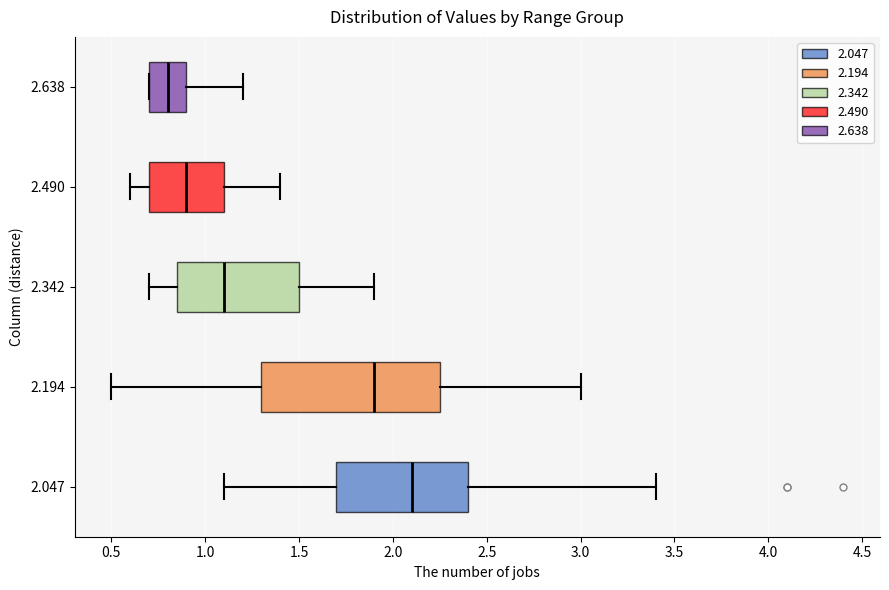

Reading bottom to top, transcribe this box plot: for each box, give where its median line is, the range the box spans, and where its two whiskers end, as read against the x-axis. The values are not printed on the chart, so give them approximately, as read against the axis.

2.047: median 2.10, box 1.70 to 2.40, whiskers 1.10 to 3.40
2.194: median 1.90, box 1.30 to 2.25, whiskers 0.50 to 3.00
2.342: median 1.10, box 0.85 to 1.50, whiskers 0.70 to 1.90
2.490: median 0.90, box 0.70 to 1.10, whiskers 0.60 to 1.40
2.638: median 0.80, box 0.70 to 0.90, whiskers 0.70 to 1.20